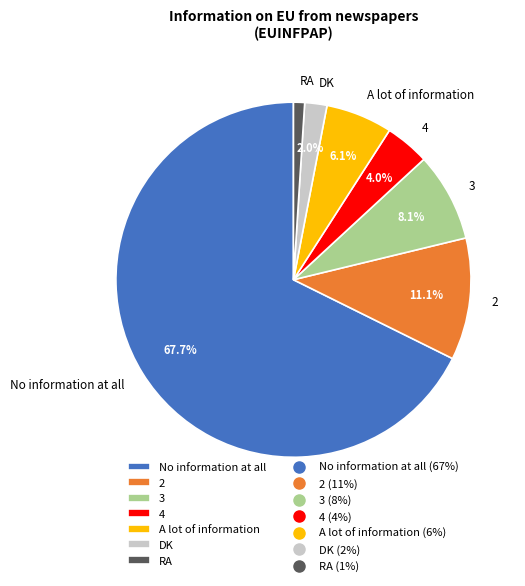

Between RA and 2, which is larger?

2